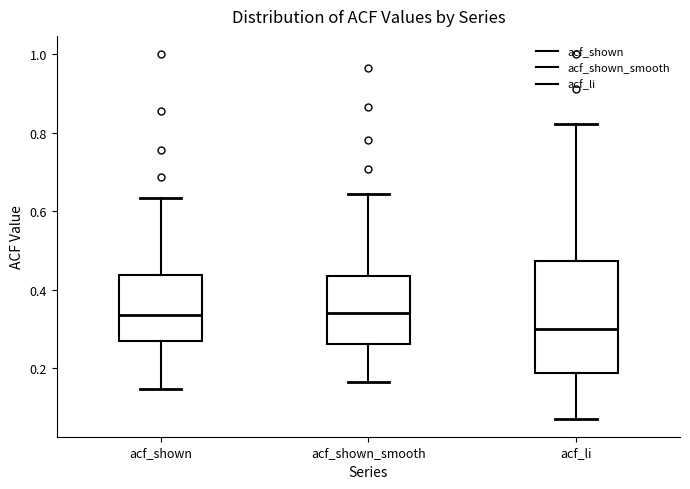

Which box is the tallest, from its lower edge to its upper edge?

acf_li